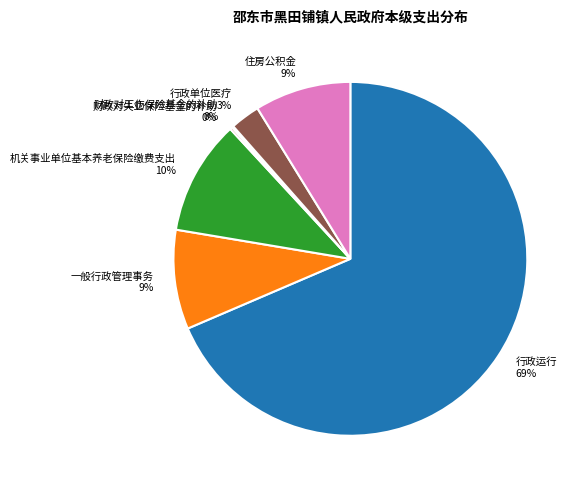

To the nearest percent, what percentage of the pie is 行政单位医疗?

3%